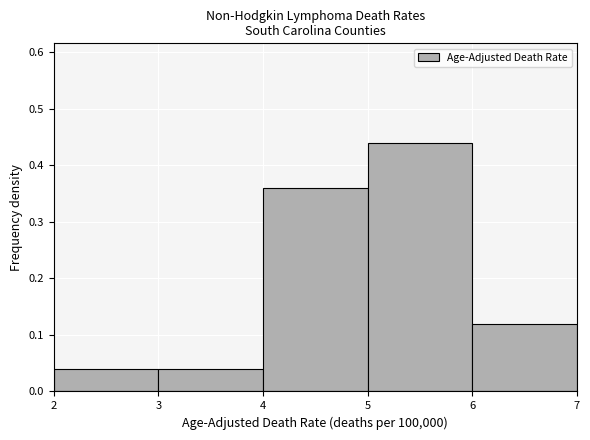

Which range on the x-axis has the tallest bar?

5 to 6